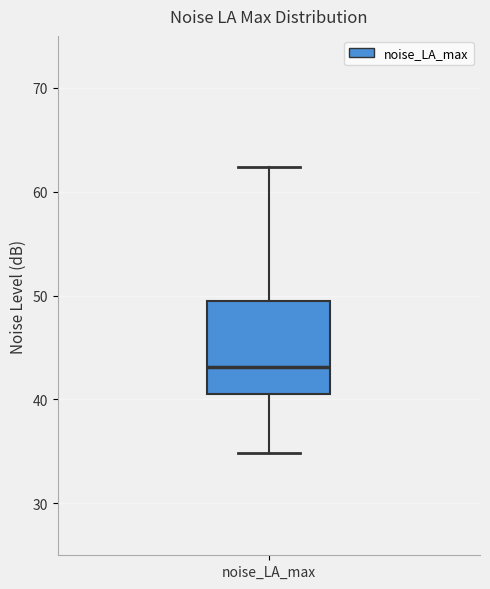

Where does the median line of the box for noise_LA_max sit on the y-axis? The values are not printed on the chart, so give them approximately, as read against the axis.

43